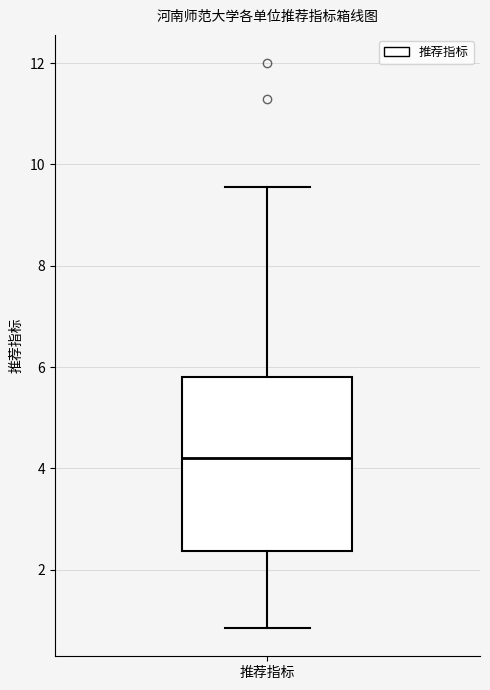

Transcribe this box plot: give where the median line is, the range the box spans, and where the two whiskers end, as read against the y-axis. The values are not printed on the chart, so give them approximately, as read against the axis.

median 4.2, box 2.4 to 5.8, whiskers 0.8 to 9.6